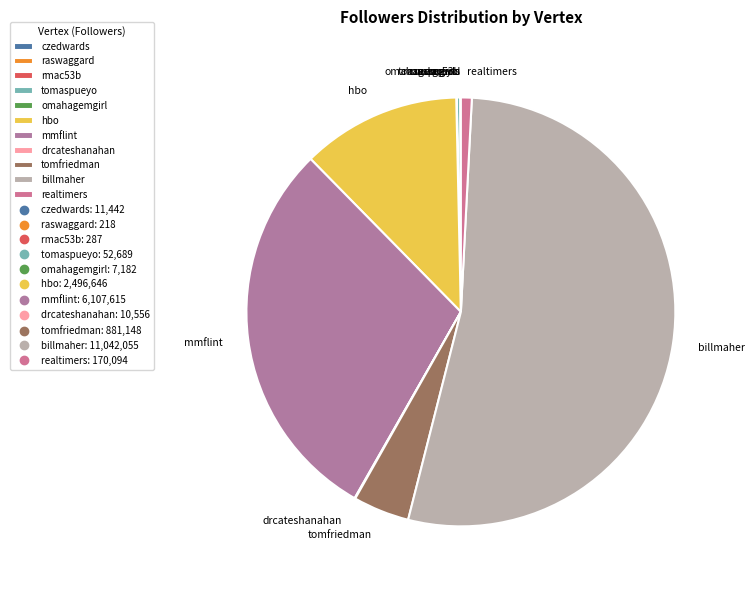

Between hbo and mmflint, which is larger?

mmflint